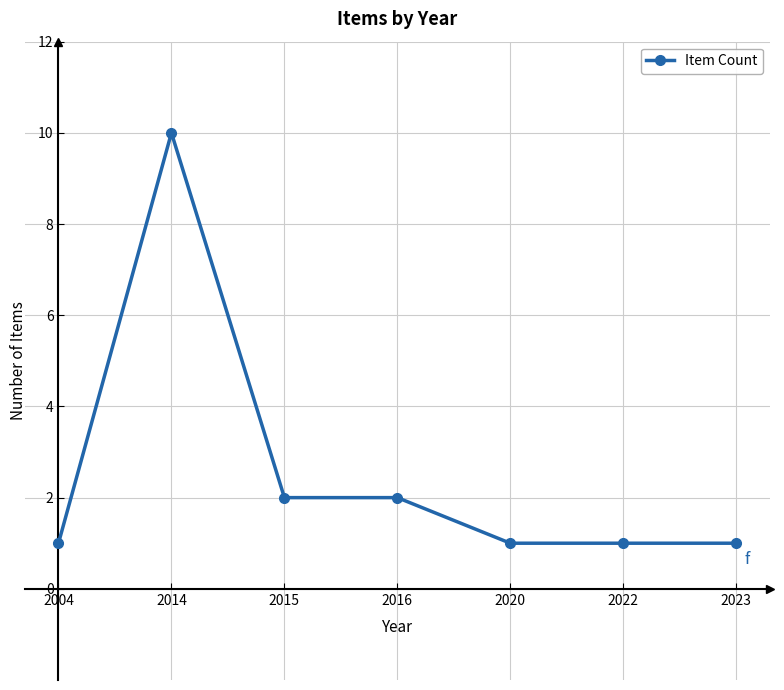

What is the change in value from 2016 to 2020?

-1